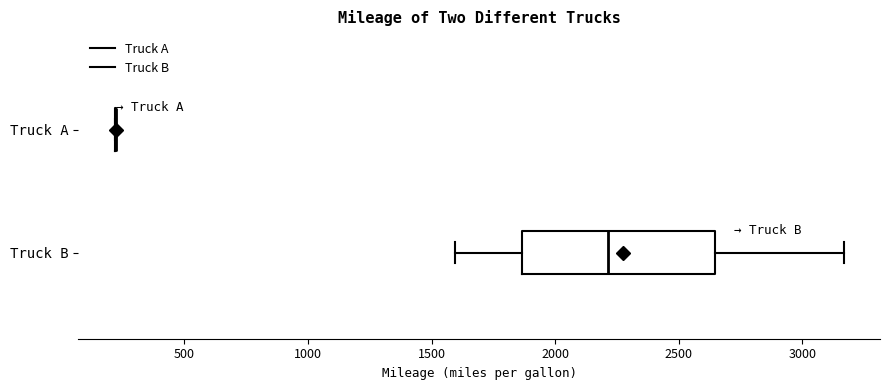

Reading bottom to top, transcribe this box plot: for each box, give where its median line is, the range the box spans, and where its two whiskers end, as read against the x-axis. The values are not printed on the chart, so give them approximately, as read against the axis.

Truck B: median 2200, box 1850 to 2650, whiskers 1600 to 3150
Truck A: box collapsed to a line at 200, whiskers 200 to 200